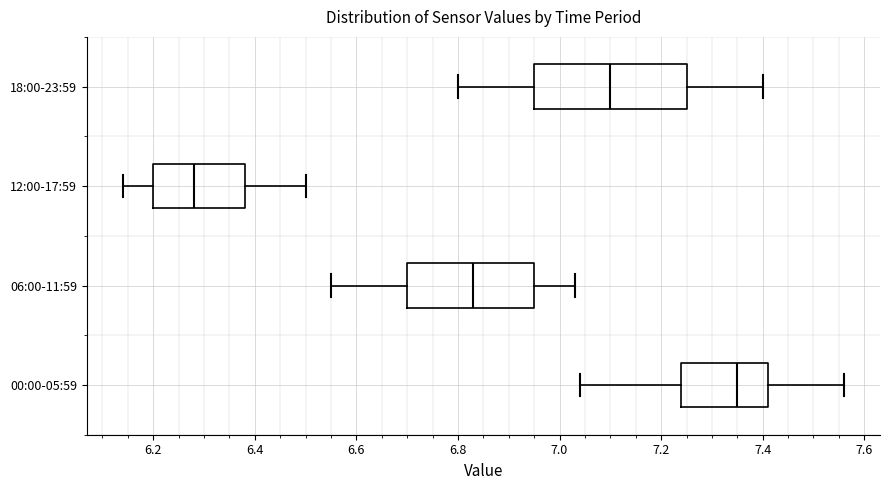

Which box has the furthest to the right median line?

00:00-05:59